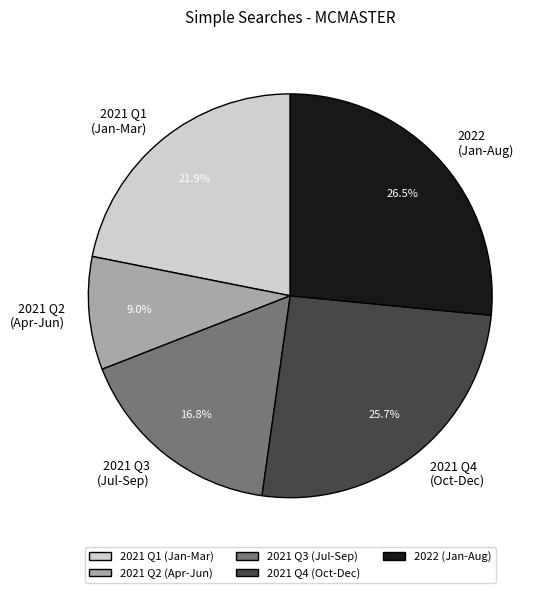

How many segments does this pie chart have?

5